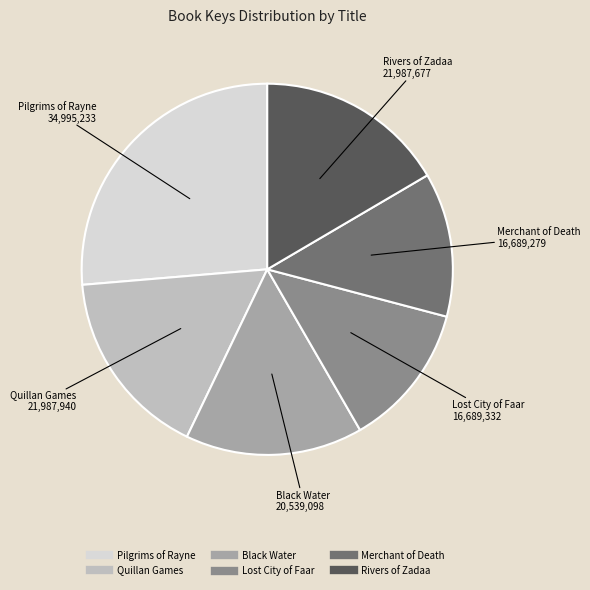

True or false: Black Water accounts for 15% of the total.

True